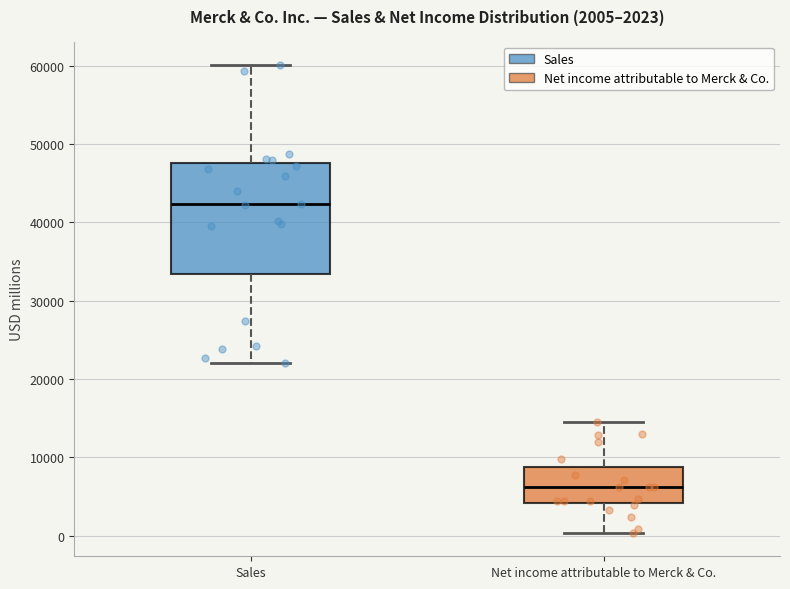

Which box is the tallest, from its lower edge to its upper edge?

Sales